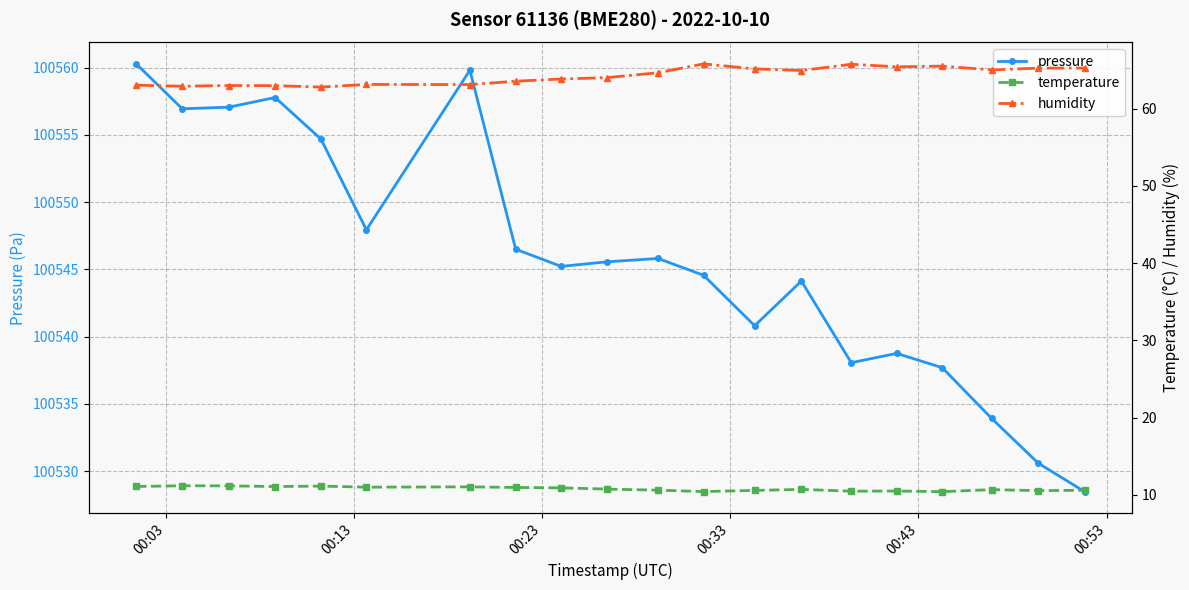

True or false: pressure has more than 0 interior local peaks.

True